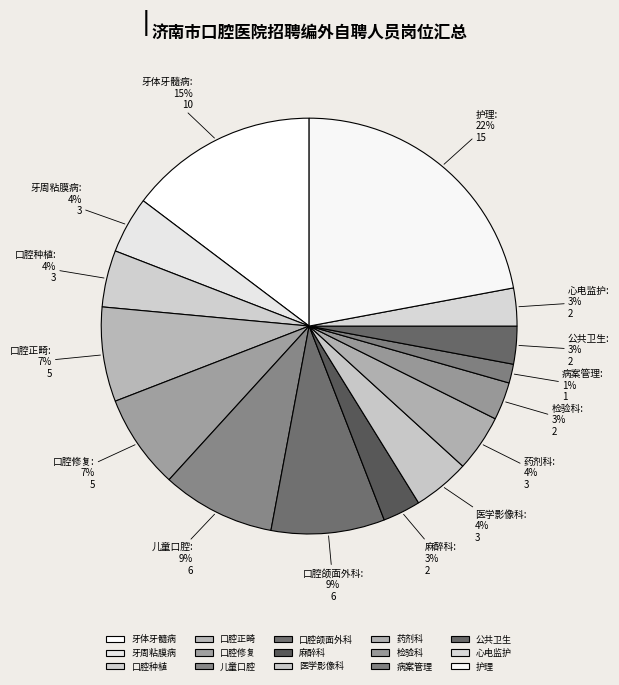

What percentage is the 检验科 slice, to the nearest percent?

3%